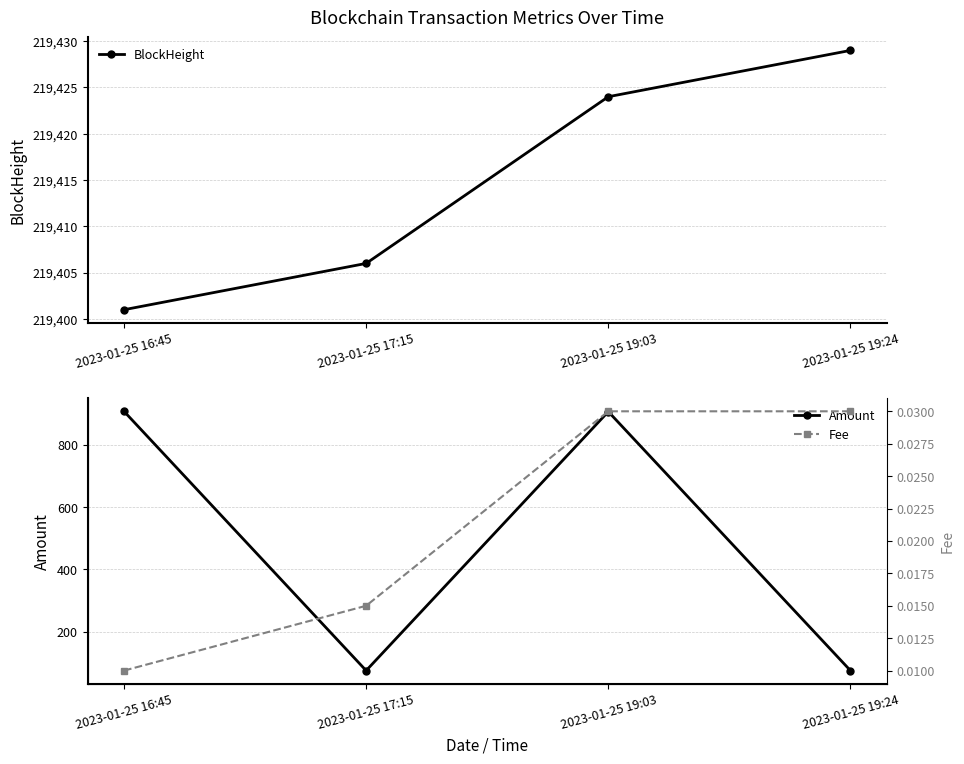

What are all the series names shown in the legend?

BlockHeight, Amount, Fee